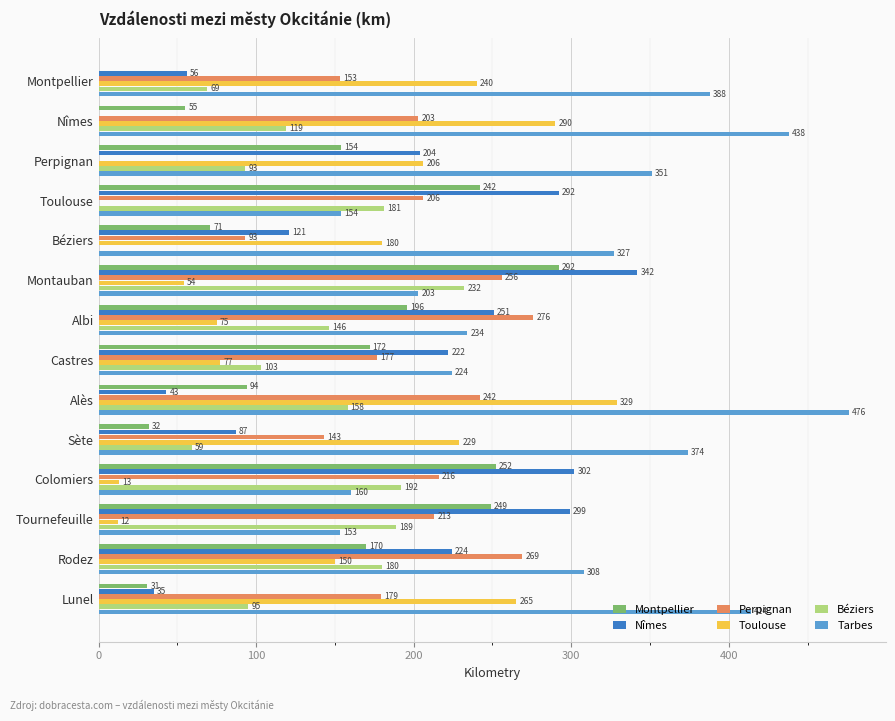

Which series changed the most between Sète and Lunel?

Nîmes